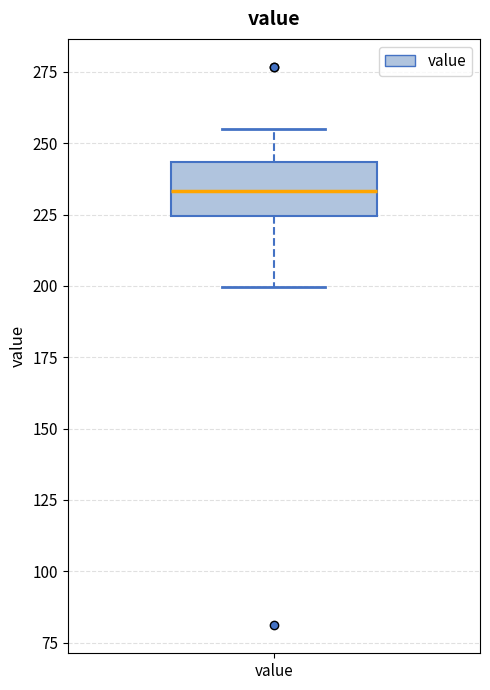

Where is the lower edge of the box for value on the y-axis? The values are not printed on the chart, so give them approximately, as read against the axis.

225